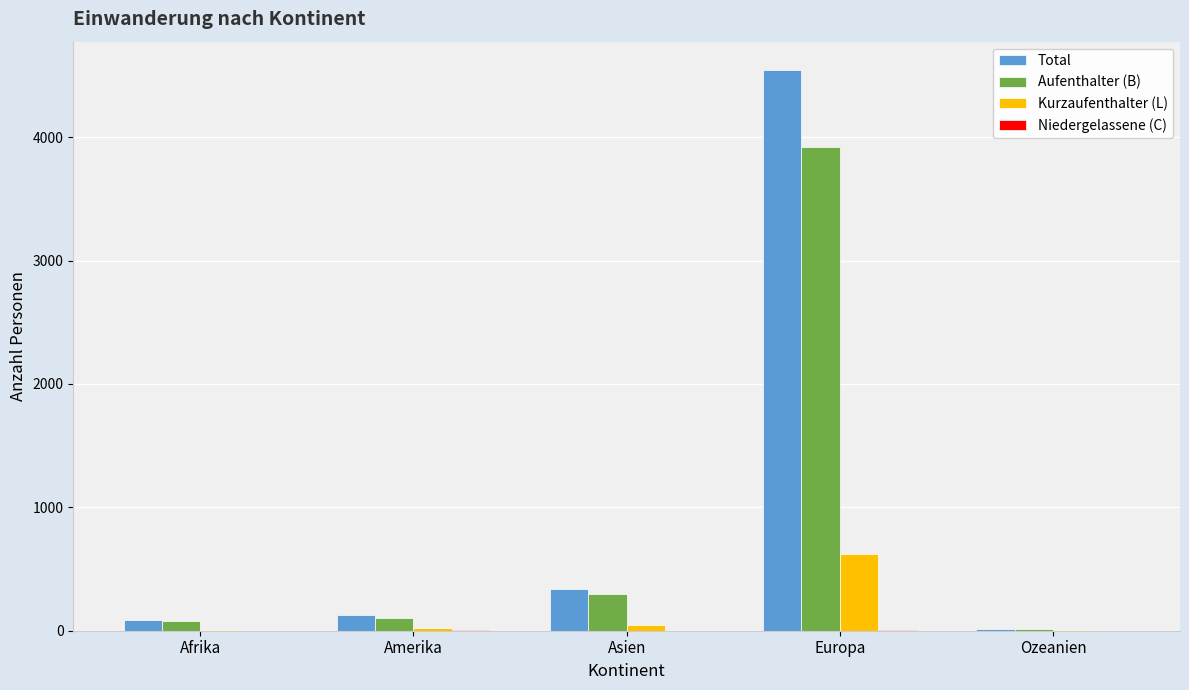

Read the Total value at Asien, to the nearest 10.

340